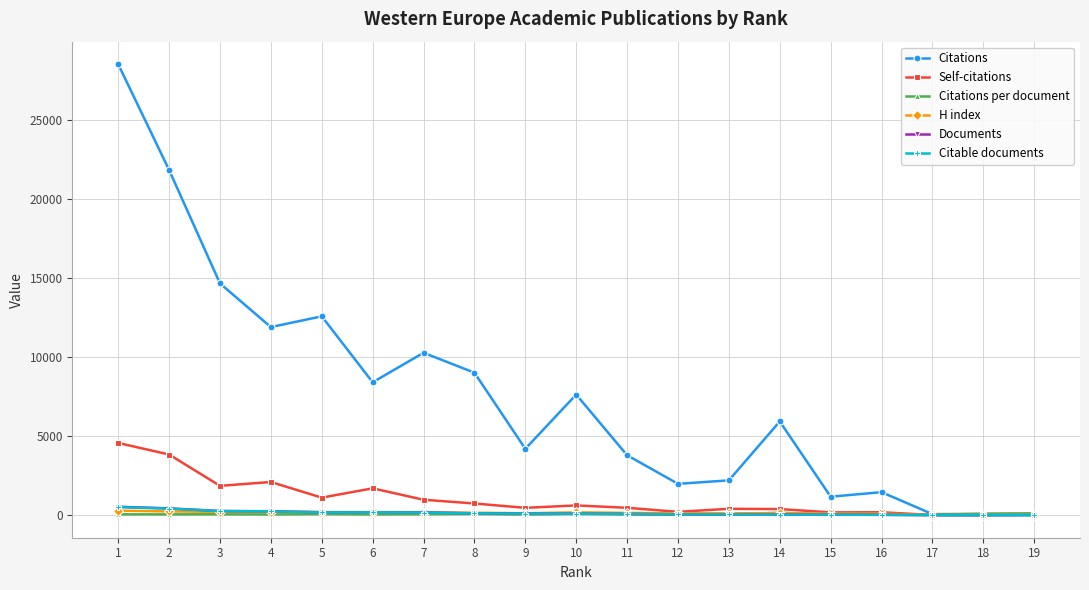

Which series changed the most between 3 and 9?

Citations